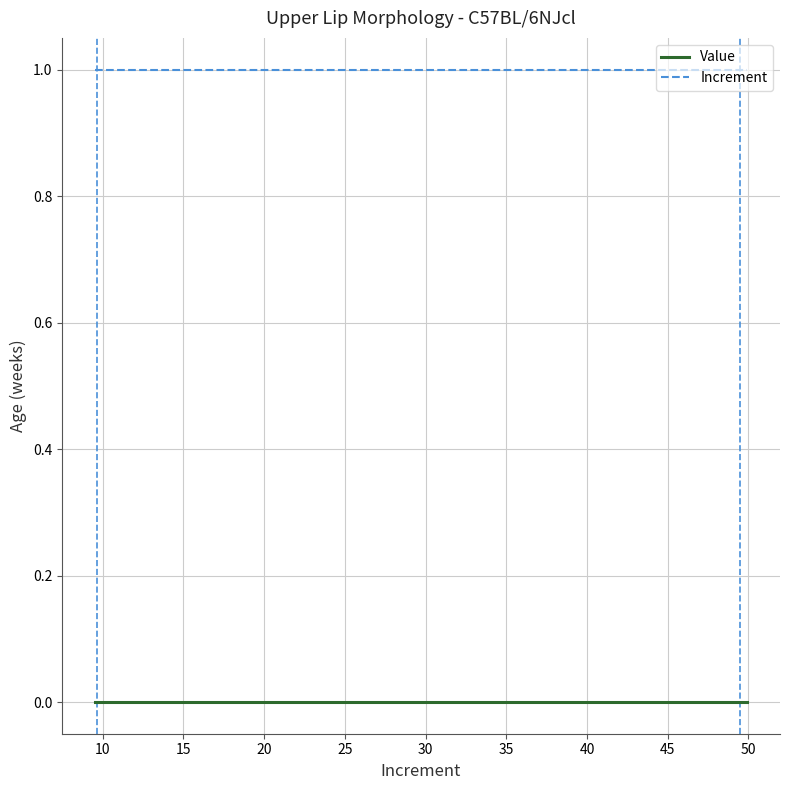

Which series has the largest total across all categories?

Increment